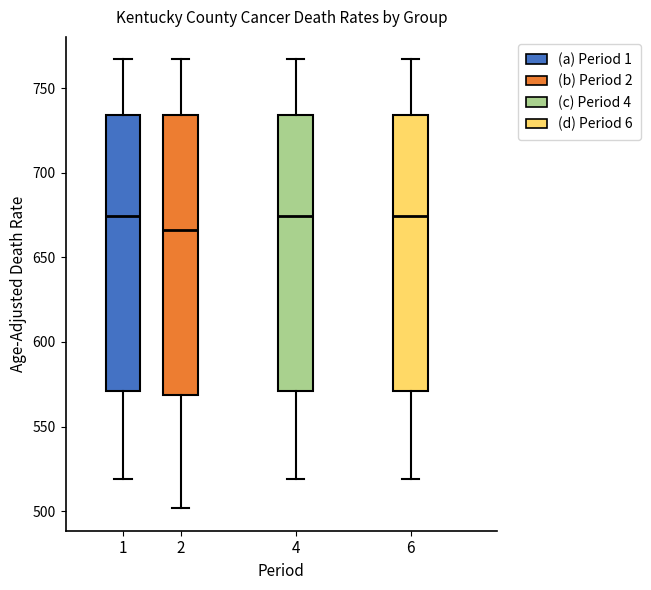

Reading left to right, read every box against the y-axis: the position of its median line, the range the box covers, and the ends of its whiskers. The values are not printed on the chart, so give them approximately, as read against the axis.

1: median 675, box 570 to 735, whiskers 520 to 765
2: median 665, box 570 to 735, whiskers 500 to 765
4: median 675, box 570 to 735, whiskers 520 to 765
6: median 675, box 570 to 735, whiskers 520 to 765